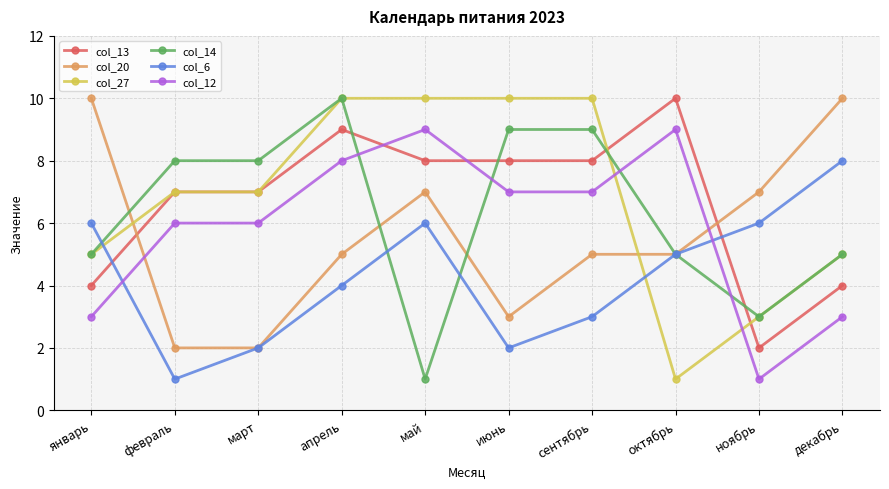

The col_12 series shows 3 at январь. True or false?

True